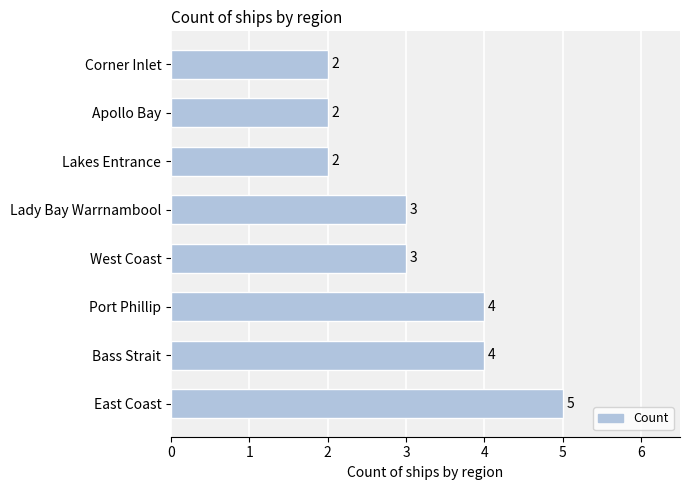

True or false: the data shows 1 at Corner Inlet.

False